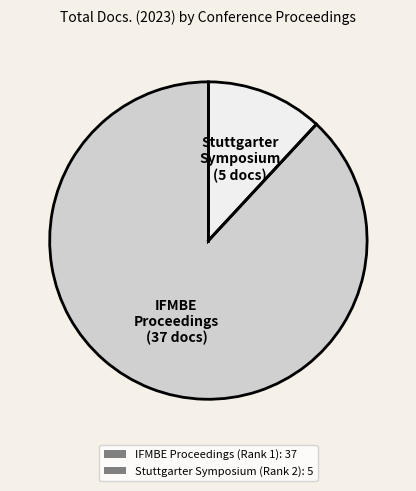

Between IFMBE Proceedings (Rank 1): 37 and Stuttgarter Symposium (Rank 2): 5, which is larger?

IFMBE Proceedings (Rank 1): 37